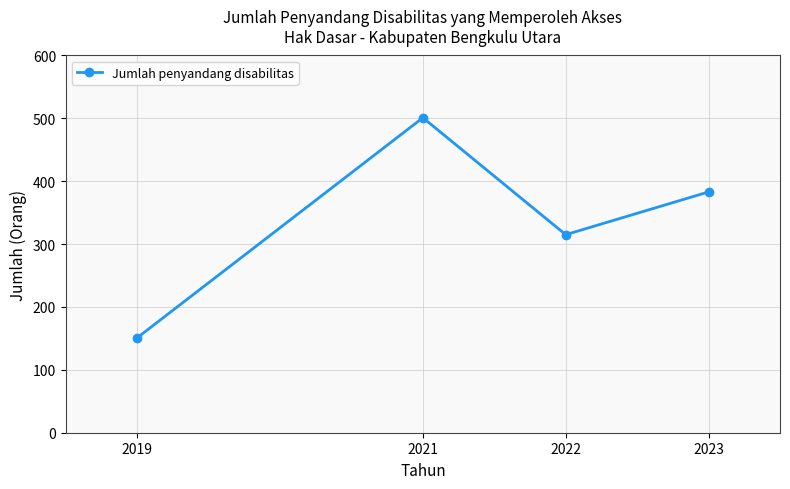

Rank the categories by value from highest to lowest.

2021, 2023, 2022, 2019